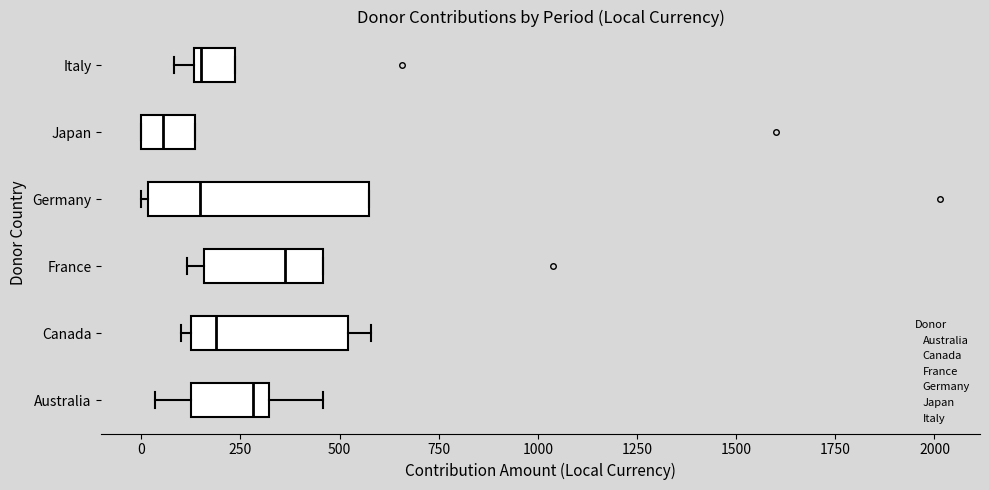

Reading bottom to top, read every box against the x-axis: the position of its median line, the range the box covers, and the ends of its whiskers. The values are not printed on the chart, so give them approximately, as read against the axis.

Australia: median 300 (just left of the box's right edge), box 100 to 300, whiskers 50 to 450
Canada: median 200, box 150 to 500, whiskers 100 to 600
France: median 350, box 150 to 450, whiskers 100 to 450
Germany: median 150, box 0 to 600, whiskers 0 (just left of the box's left edge) to 600
Japan: median 50, box 0 to 150, whiskers 0 to 150
Italy: median 150 (just right of the box's left edge), box 150 to 250, whiskers 100 to 250